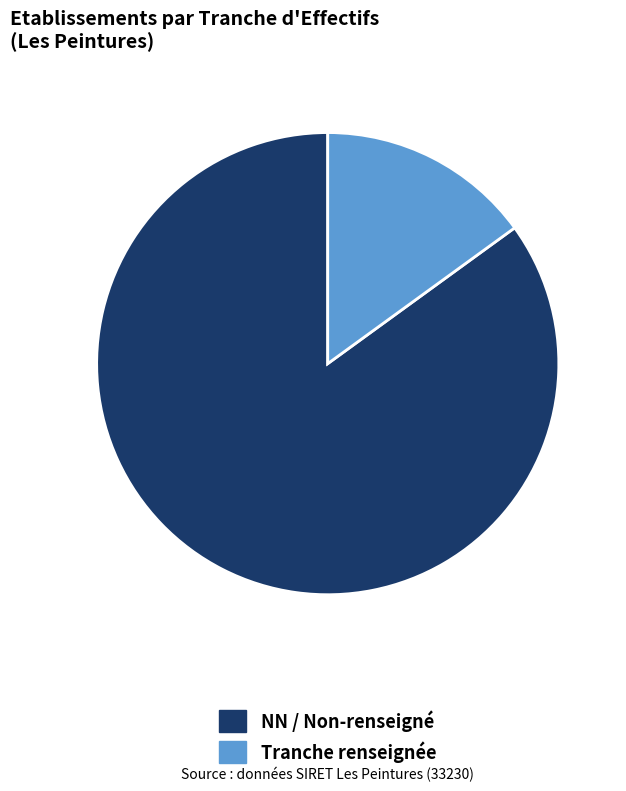

Which category has the smallest portion of the pie?

Tranche renseignée